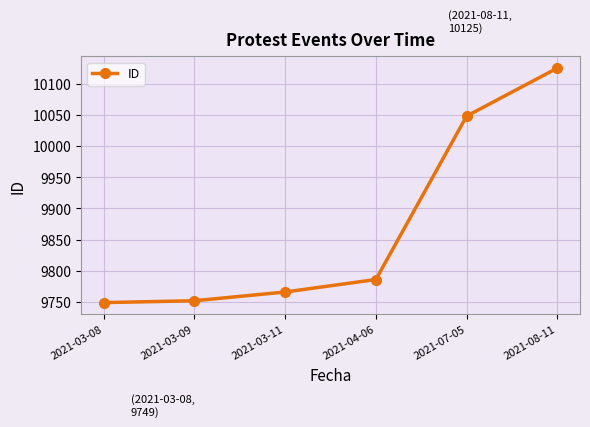

What is the smallest value displayed?

9749